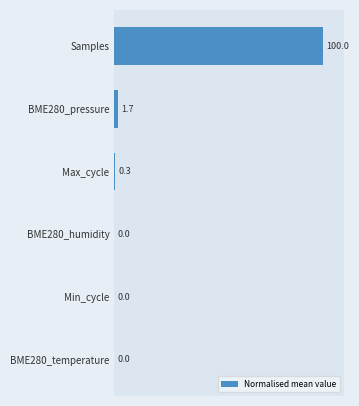

The chart shows a value of 0.0 at BME280_temperature. True or false?

True